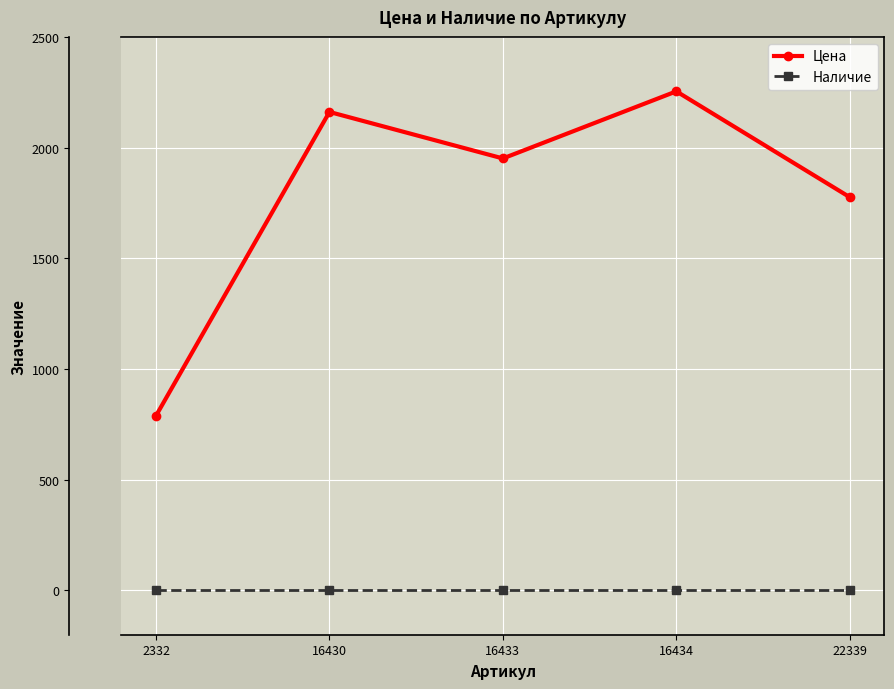

What is the approximate value of Цена at 16430, to the nearest 50?

2150